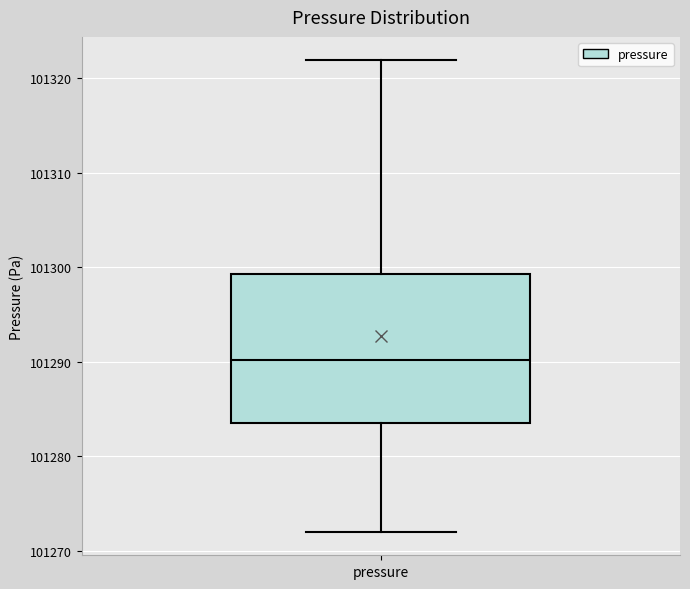

Transcribe this box plot: give where the median line is, the range the box spans, and where the two whiskers end, as read against the y-axis. The values are not printed on the chart, so give them approximately, as read against the axis.

median 101290, box 101284 to 101299, whiskers 101272 to 101322